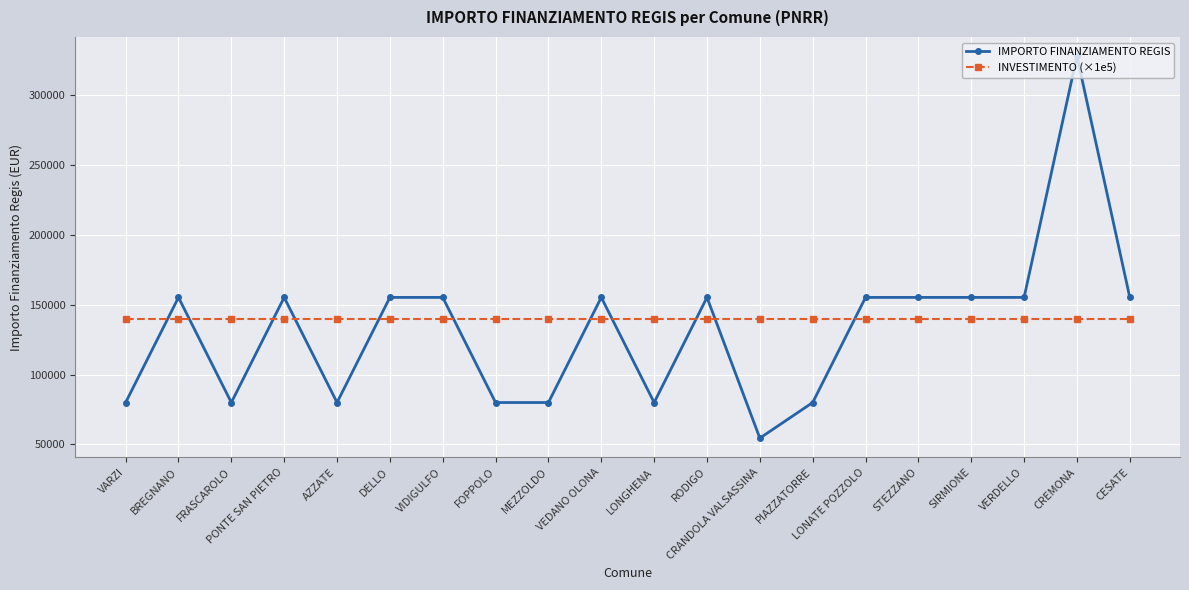

Reading right to left, extract all data points from this chart.

IMPORTO FINANZIAMENTO REGIS: CESATE=155234	CREMONA=328160	VERDELLO=155234	SIRMIONE=155234	STEZZANO=155234	LONATE POZZOLO=155234	PIAZZATORRE=79922	CRANDOLA VALSASSINA=54412	RODIGO=155234	LONGHENA=79922	VEDANO OLONA=155234	MEZZOLDO=79922	FOPPOLO=79922	VIDIGULFO=155234	DELLO=155234	AZZATE=79922	PONTE SAN PIETRO=155234	FRASCAROLO=79922	BREGNANO=155234	VARZI=79922
INVESTIMENTO (×1e5): CESATE=140000	CREMONA=140000	VERDELLO=140000	SIRMIONE=140000	STEZZANO=140000	LONATE POZZOLO=140000	PIAZZATORRE=140000	CRANDOLA VALSASSINA=140000	RODIGO=140000	LONGHENA=140000	VEDANO OLONA=140000	MEZZOLDO=140000	FOPPOLO=140000	VIDIGULFO=140000	DELLO=140000	AZZATE=140000	PONTE SAN PIETRO=140000	FRASCAROLO=140000	BREGNANO=140000	VARZI=140000